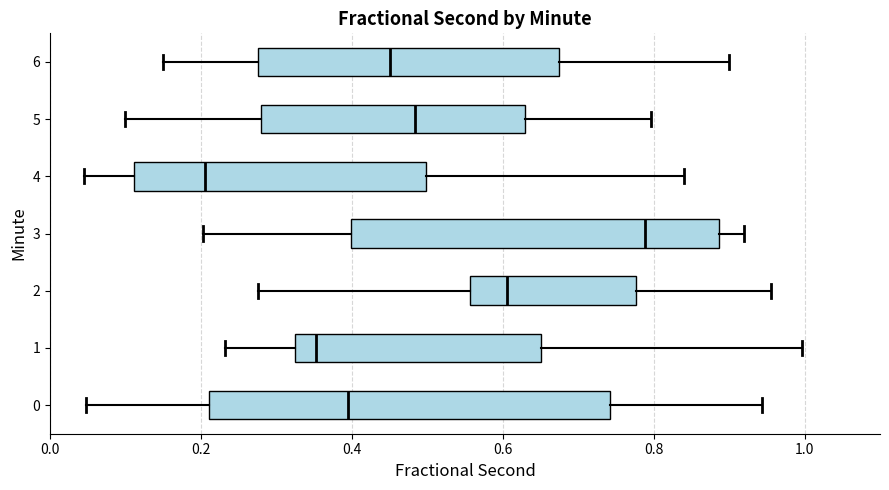

Which box's median line is the furthest to the left?

4